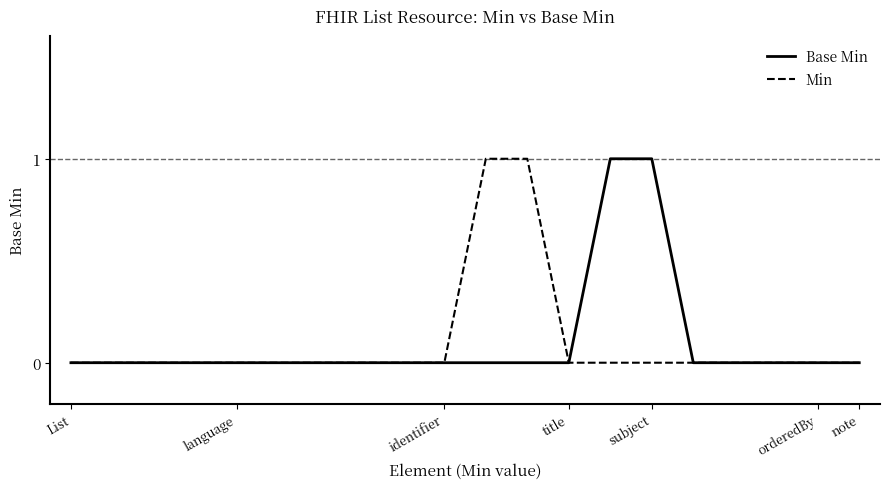

Does the chart have visible grid lines?

No